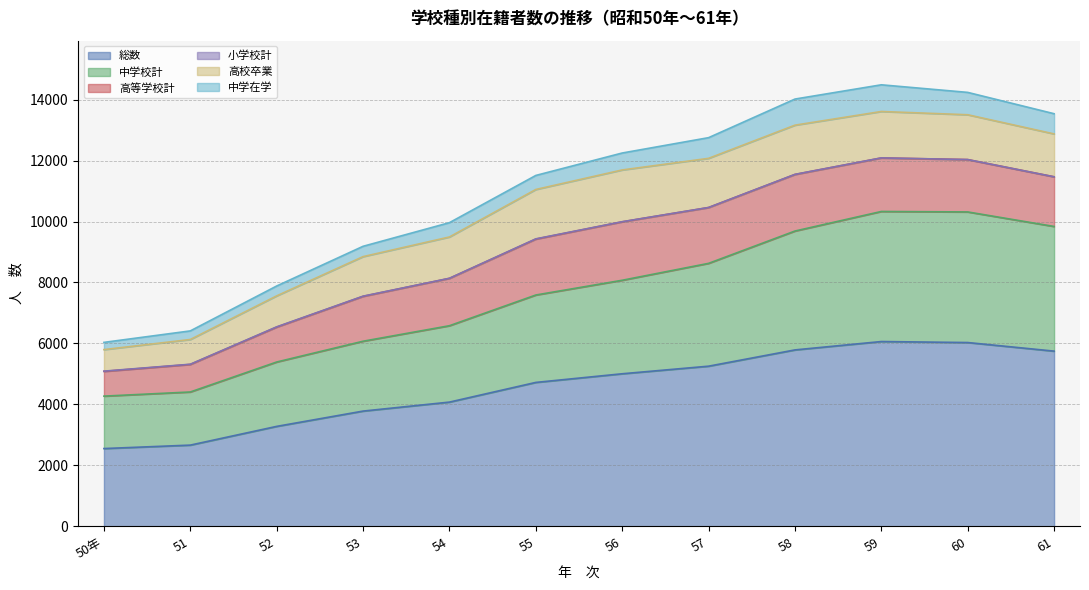

Does the chart display data point markers on the line(s)?

No